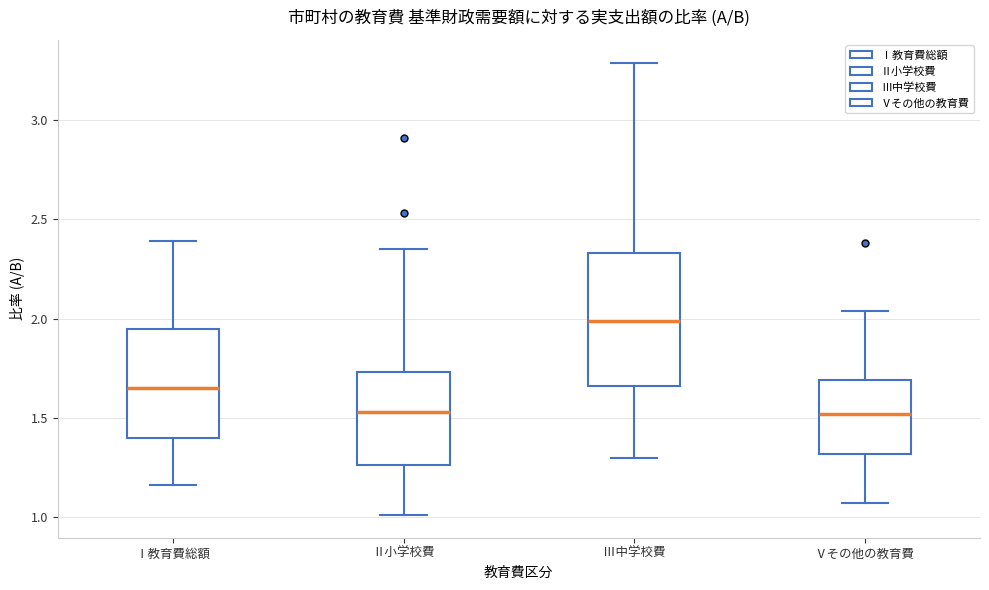

Reading left to right, transcribe this box plot: for each box, give where its median line is, the range the box spans, and where its two whiskers end, as read against the y-axis. The values are not printed on the chart, so give them approximately, as read against the axis.

Ⅰ教育費総額: median 1.65, box 1.40 to 1.95, whiskers 1.15 to 2.40
Ⅱ小学校費: median 1.55, box 1.25 to 1.75, whiskers 1.00 to 2.35
Ⅲ中学校費: median 2.00, box 1.65 to 2.35, whiskers 1.30 to 3.30
Ⅴその他の教育費: median 1.50, box 1.30 to 1.70, whiskers 1.05 to 2.05